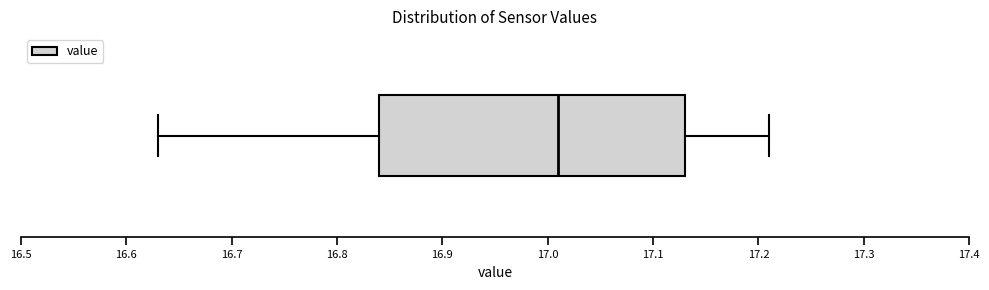

Read this box plot against the x-axis: the position of the median line, the range covered by the box, and the ends of both whiskers. The values are not printed on the chart, so give them approximately, as read against the axis.

median 17.01, box 16.84 to 17.13, whiskers 16.63 to 17.21